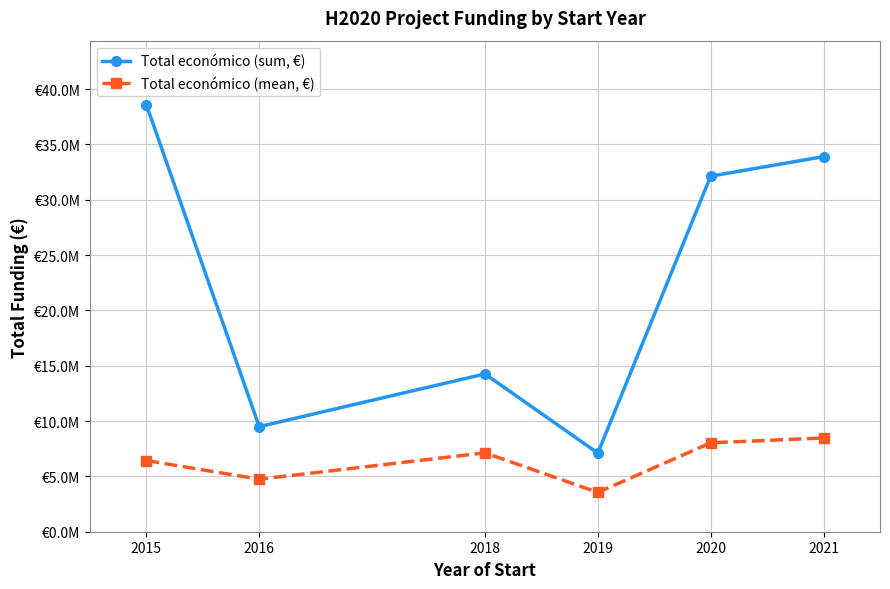

What are all the series names shown in the legend?

Total económico (sum, €), Total económico (mean, €)